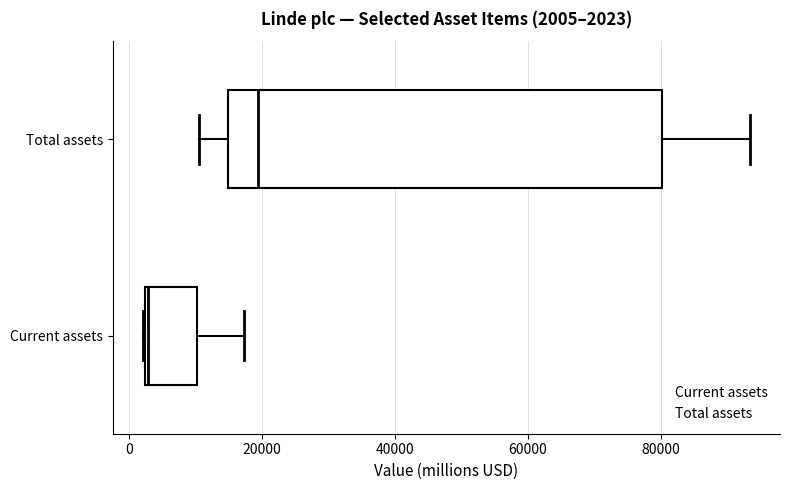

Which box is the widest, from its left edge to its right edge?

Total assets